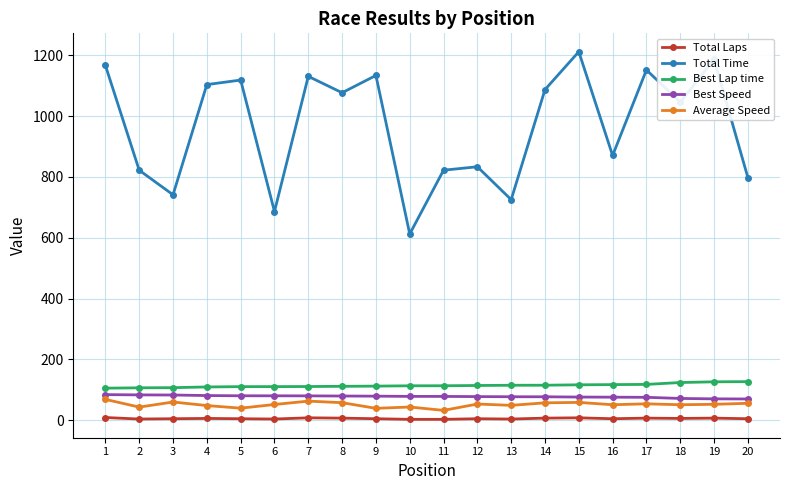

Which series has the largest range (max minus min)?

Total Time